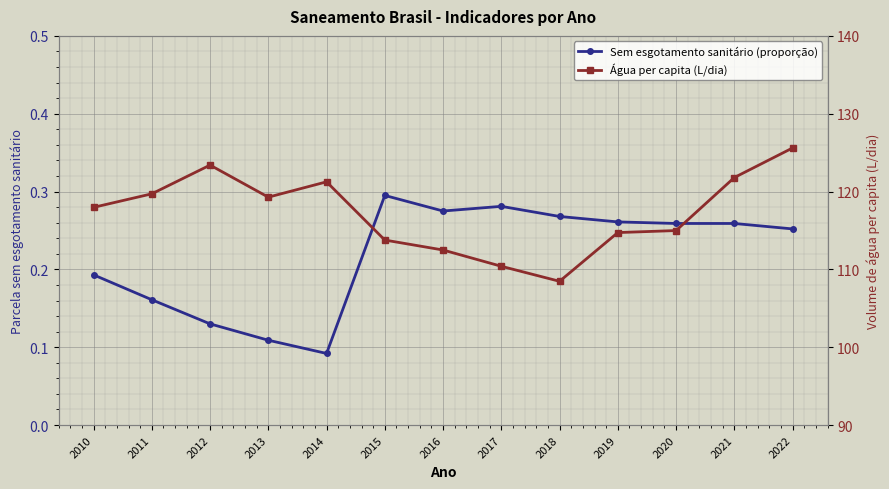

True or false: Parcela da população total que mora em domicílios sem esgotamento sanitário has a value of 0.3 at 2016.

True